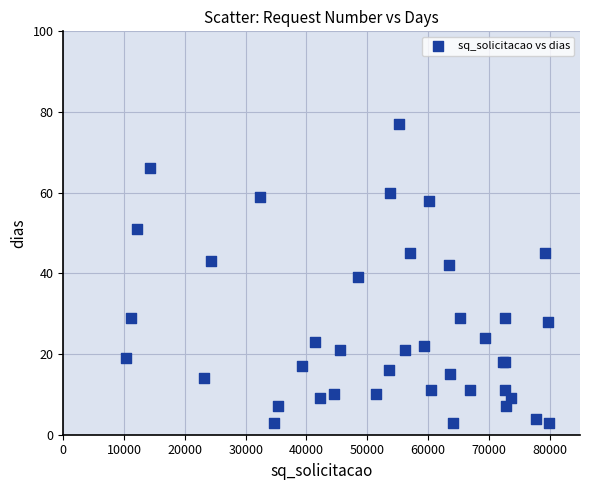

What Y value in the scatter plot is closest to 40?

39